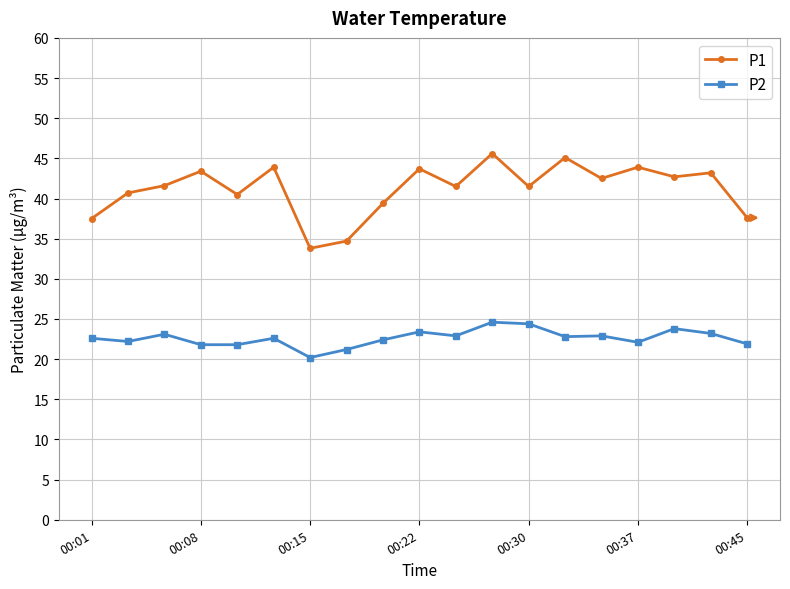

What is the maximum value shown in the chart?

45.6